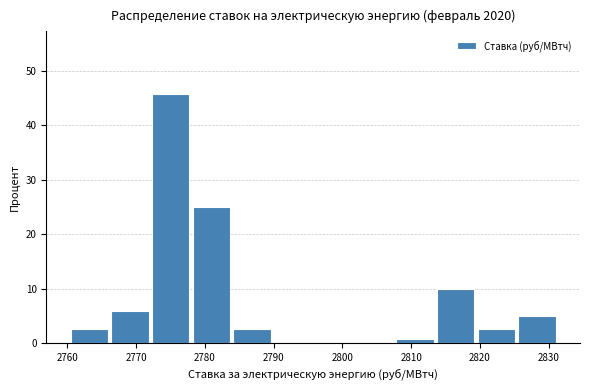

What is the height of the bar covering 2819 to 2825 on the x-axis? Neither the bar edges nor the heights are printed on the chart, so give them approximately, as read against the axes.

3